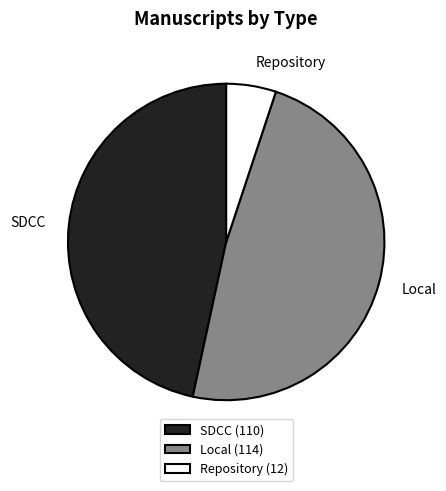

The Local slice represents 56% of the pie. True or false?

False